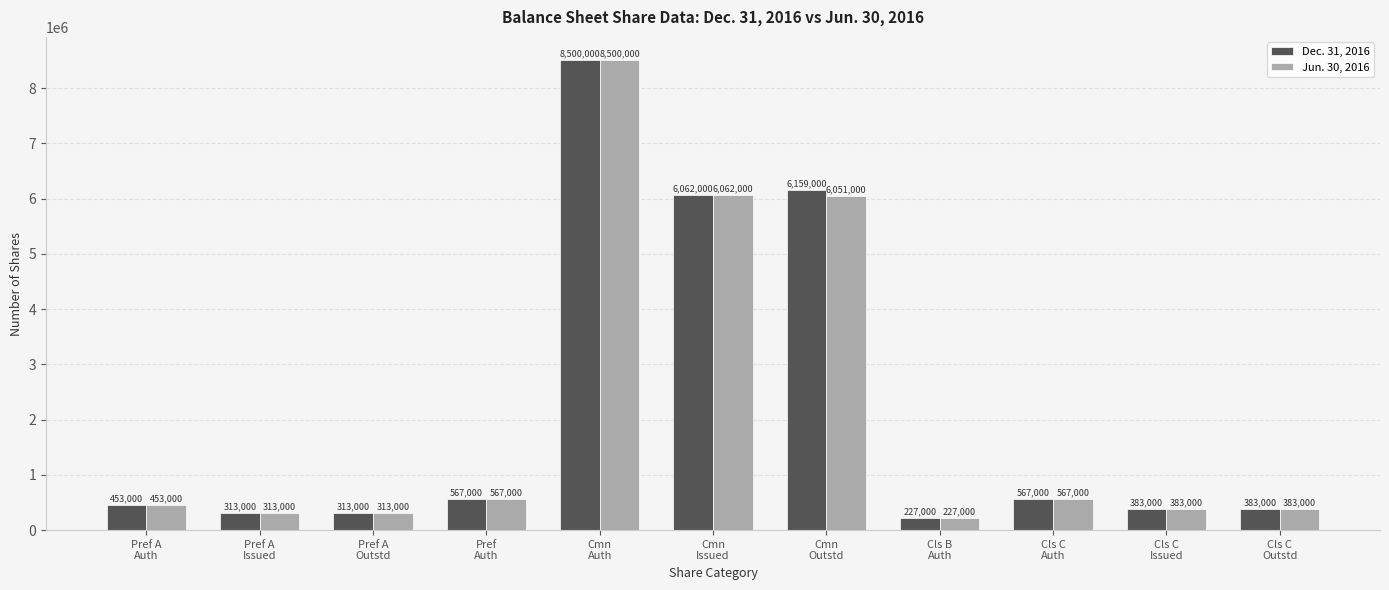

How many bars are there in total?

22